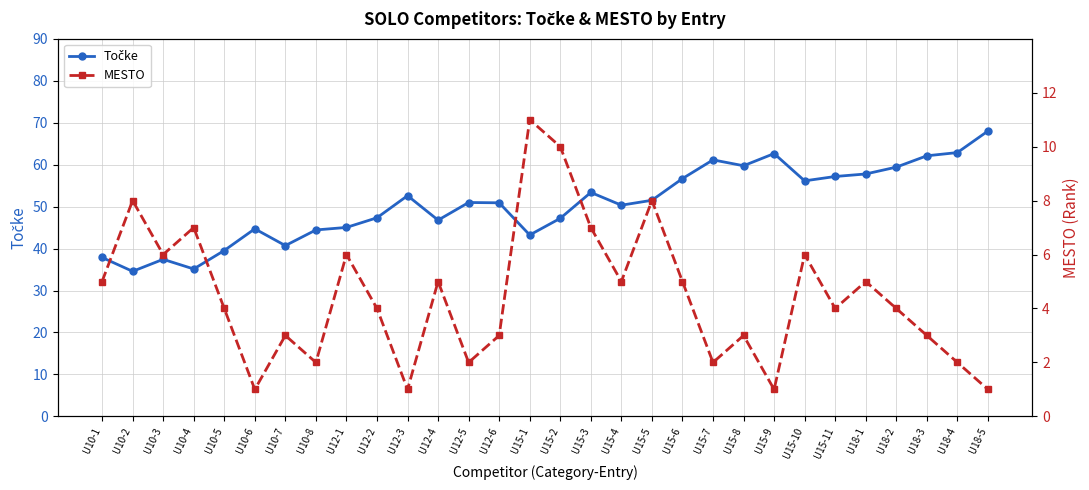

Is this an area chart (filled region under the line)?

No